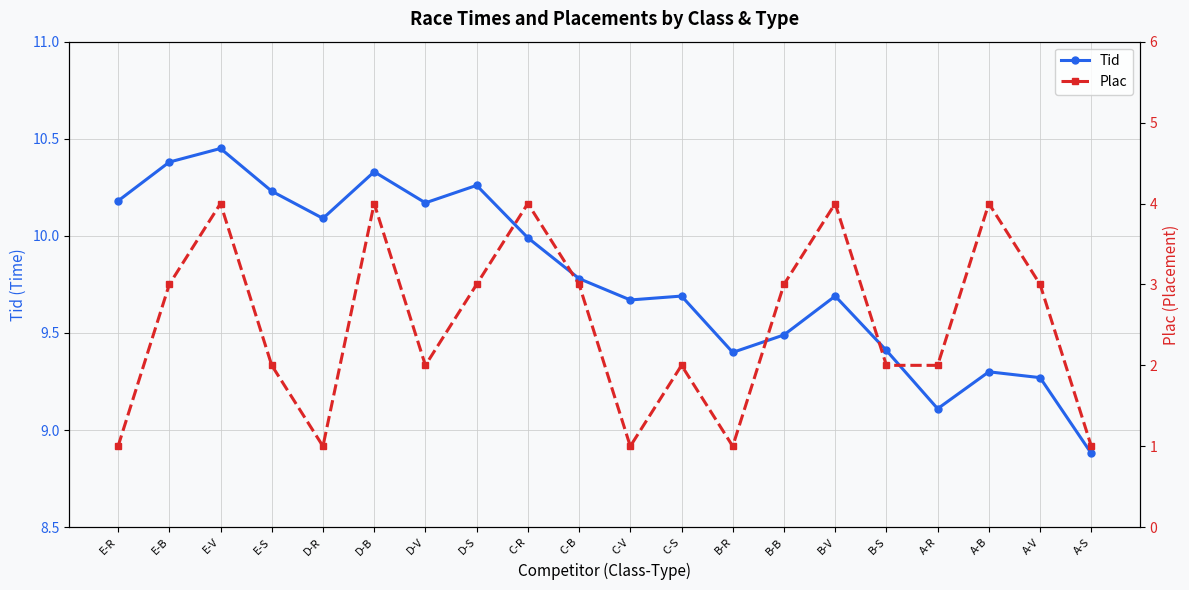

At which category is the sum across all series the highest?

E-V